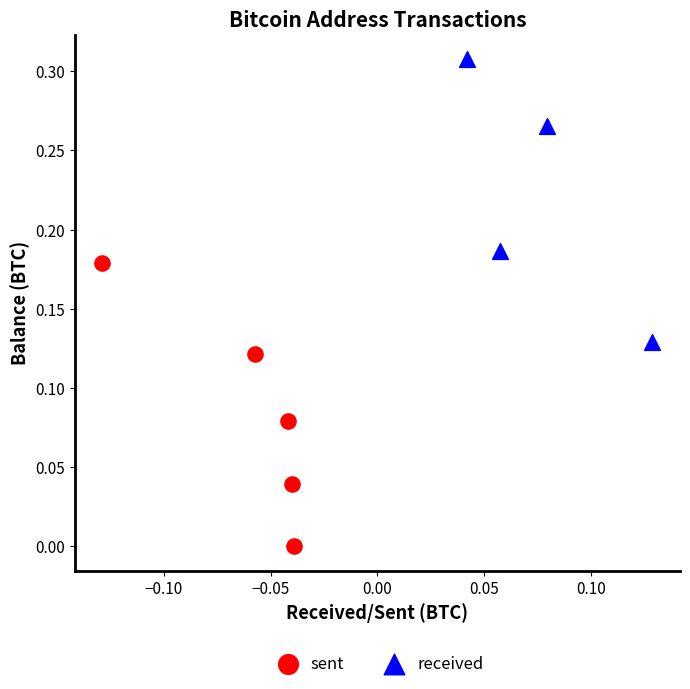

Which series contains the lowest Y value?

sent